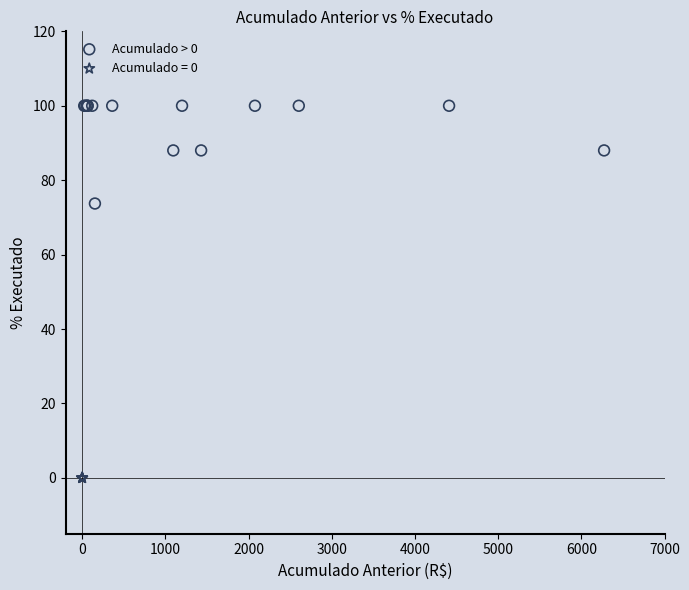

Which series contains the lowest Y value?

Acumulado = 0